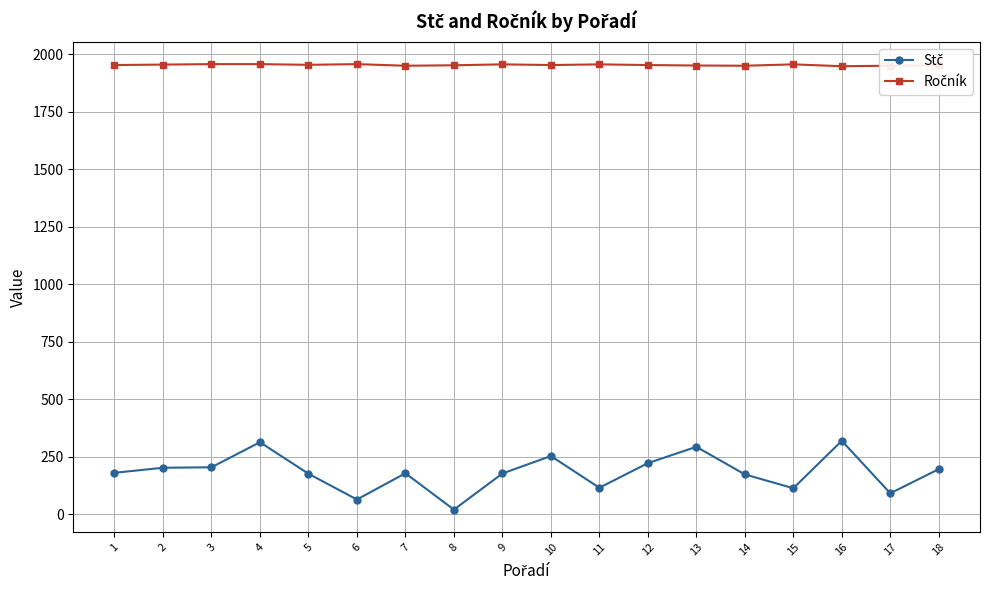

At how many categories does at least one series exceed 975?

18